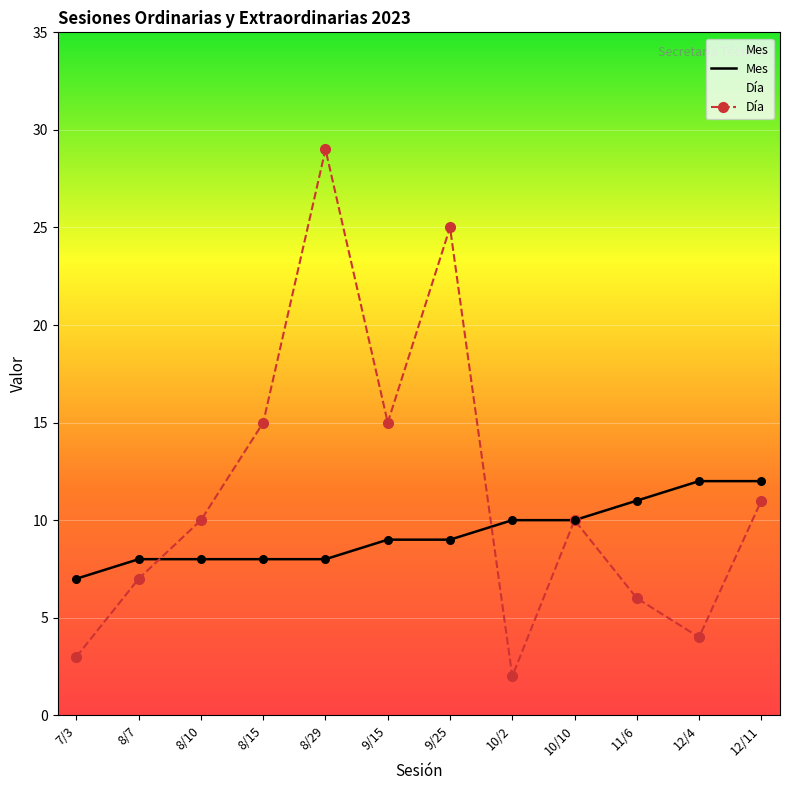

What is the total value across all series at 10/10?

20